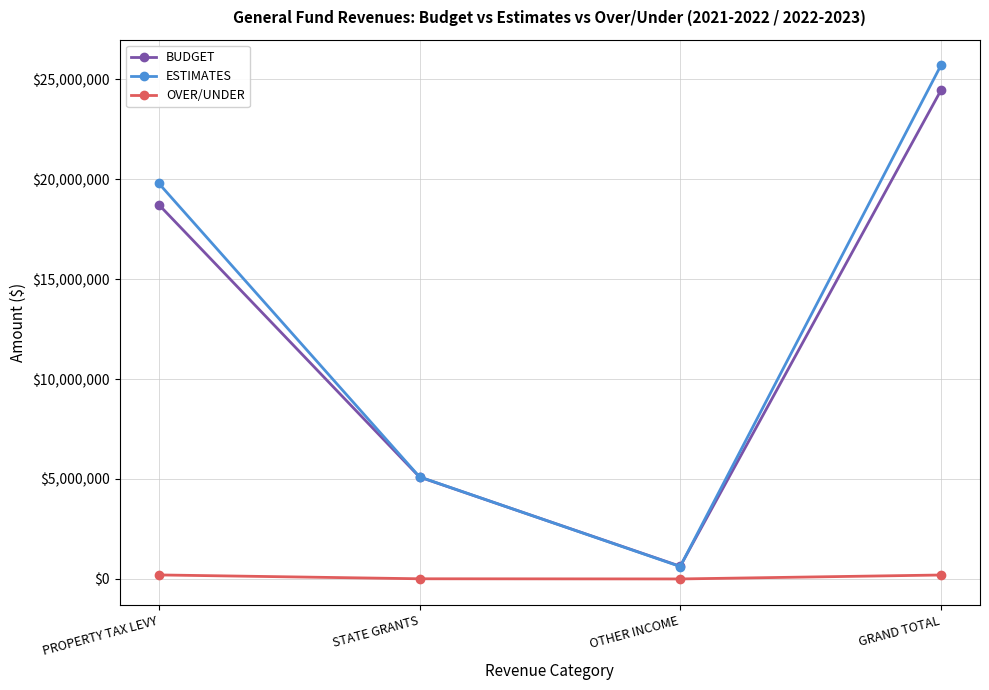

At how many categories does at least one series exceed 24301018?

1